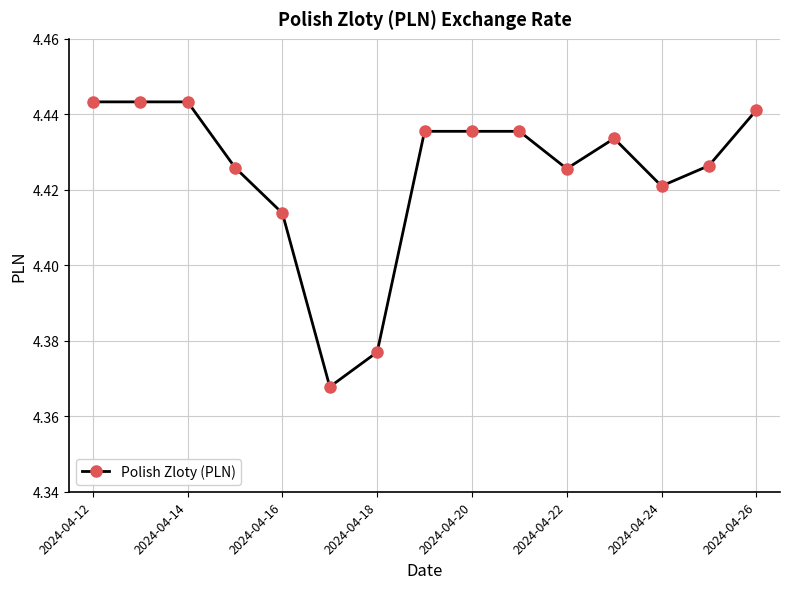

What is the sum of all values?

66.4